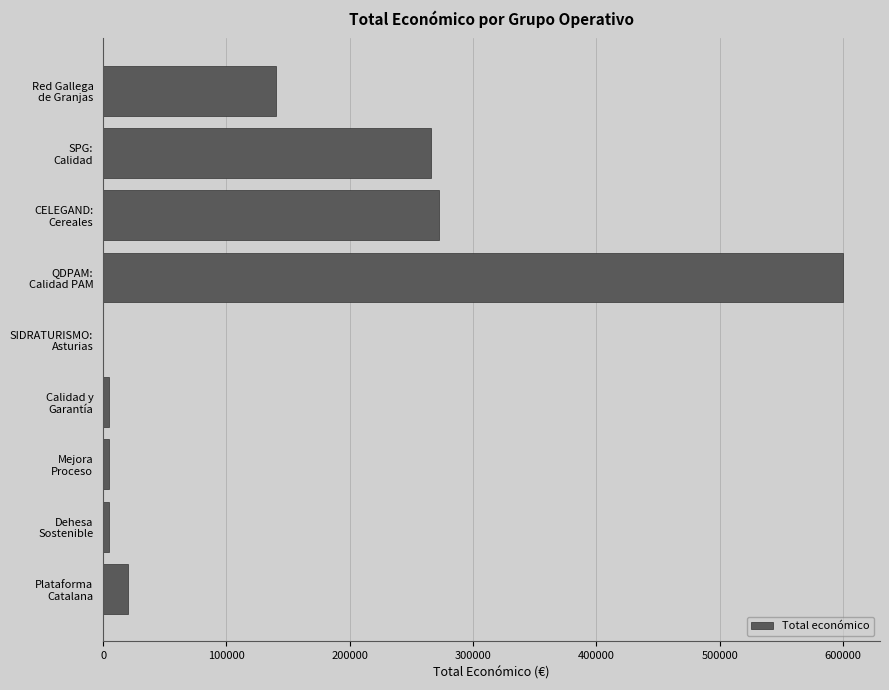

At which category does the chart reach its peak across all series?

QDPAM:
Calidad PAM